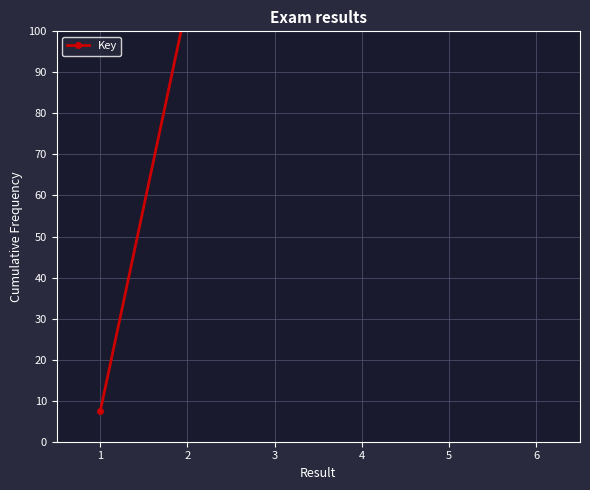

What is the sum of the values at 4 and 1?

168.6